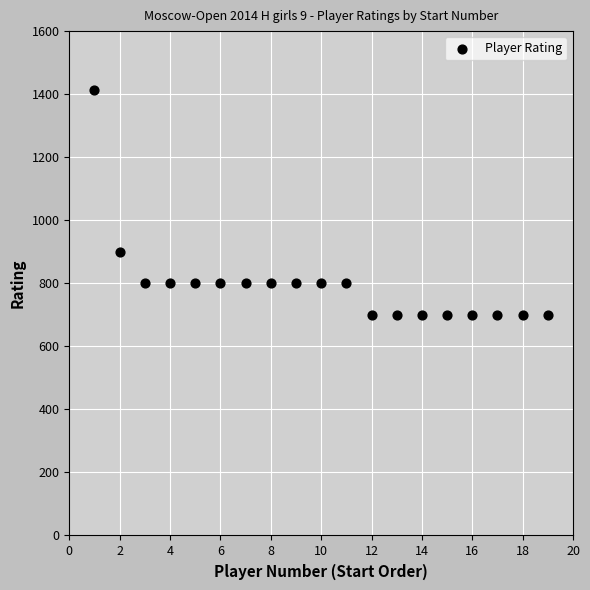

What Y value in the scatter plot is closest to 1056?

900